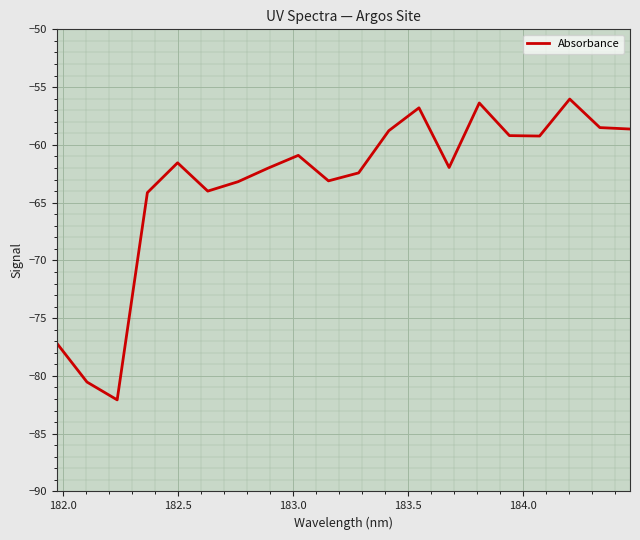

What is the smallest value displayed?

-82.1